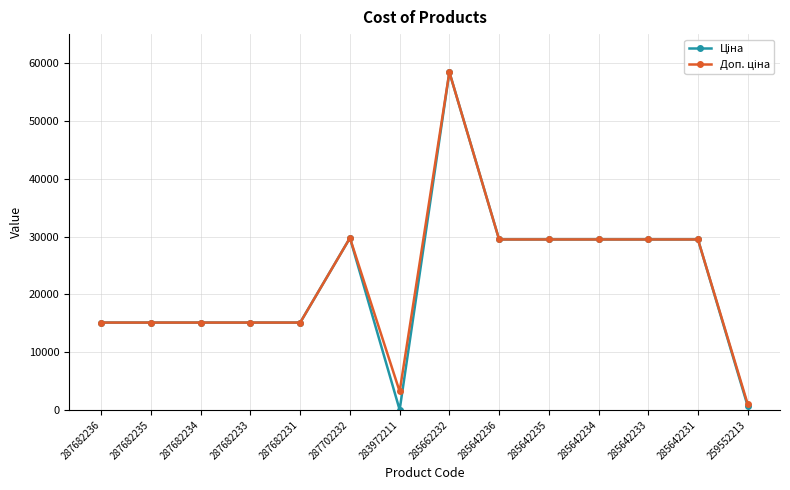

At which category is the sum across all series the highest?

285662232